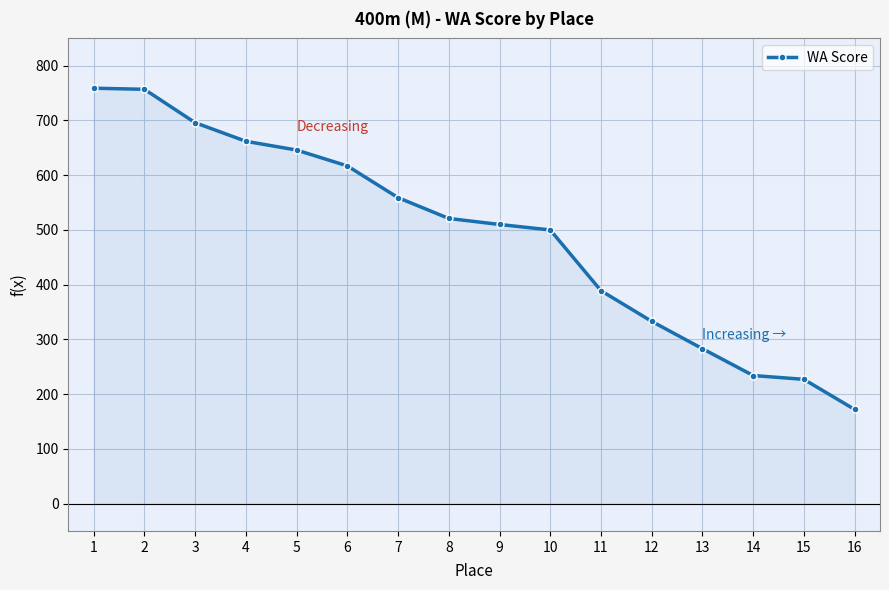

Read the value at 11.

389